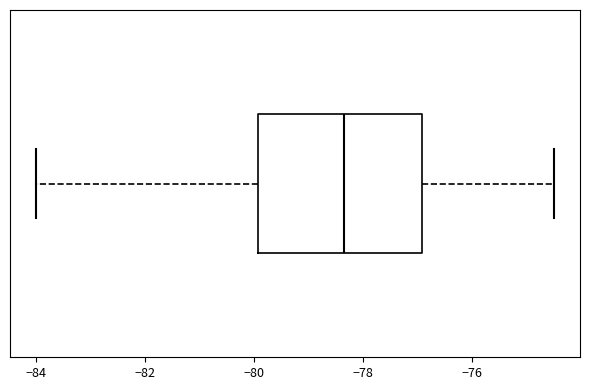

Read this box plot against the x-axis: the position of the median line, the range covered by the box, and the ends of both whiskers. The values are not printed on the chart, so give them approximately, as read against the axis.

median -78.4, box -80.0 to -77.0, whiskers -84.0 to -74.4